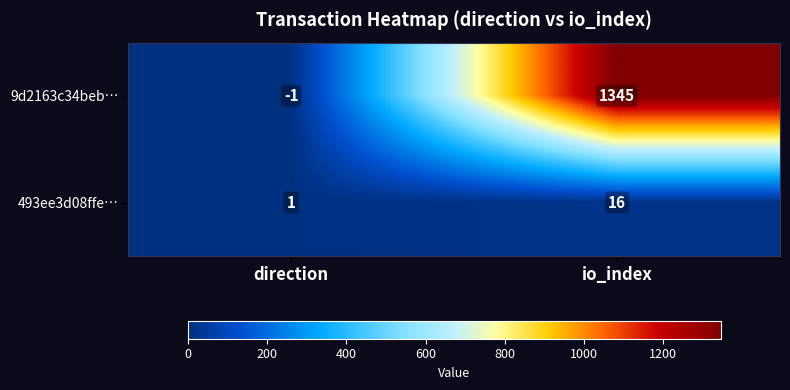

Which series has the largest total across all categories?

9d2163c34beb…